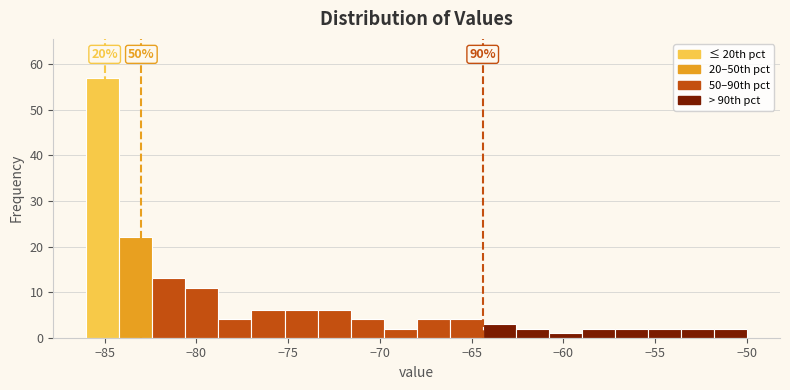

Around what value on the x-axis is the tallest bar? Give the approximate position of its centre, as read against the axis.

-85.0